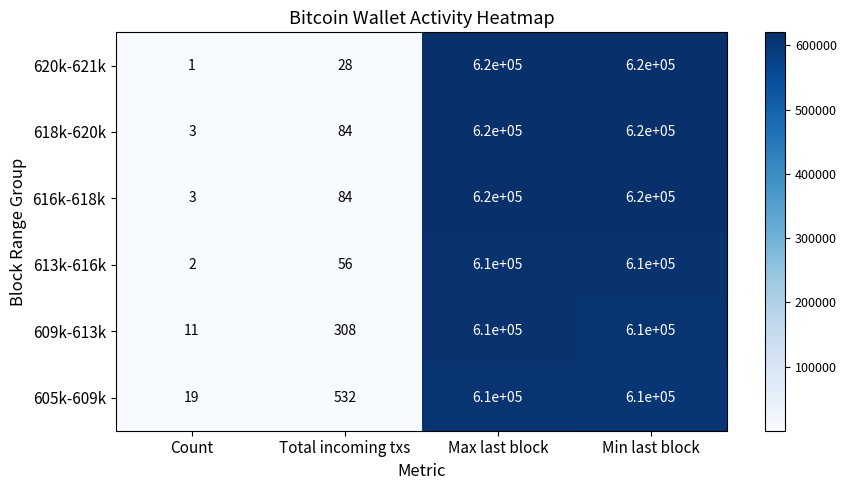

Reading left to right, list all the values displayed in this chart.

620k-621k: 1	28	620000	620000
618k-620k: 3	84	620000	620000
616k-618k: 3	84	620000	620000
613k-616k: 2	56	610000	610000
609k-613k: 11	308	610000	610000
605k-609k: 19	532	610000	610000